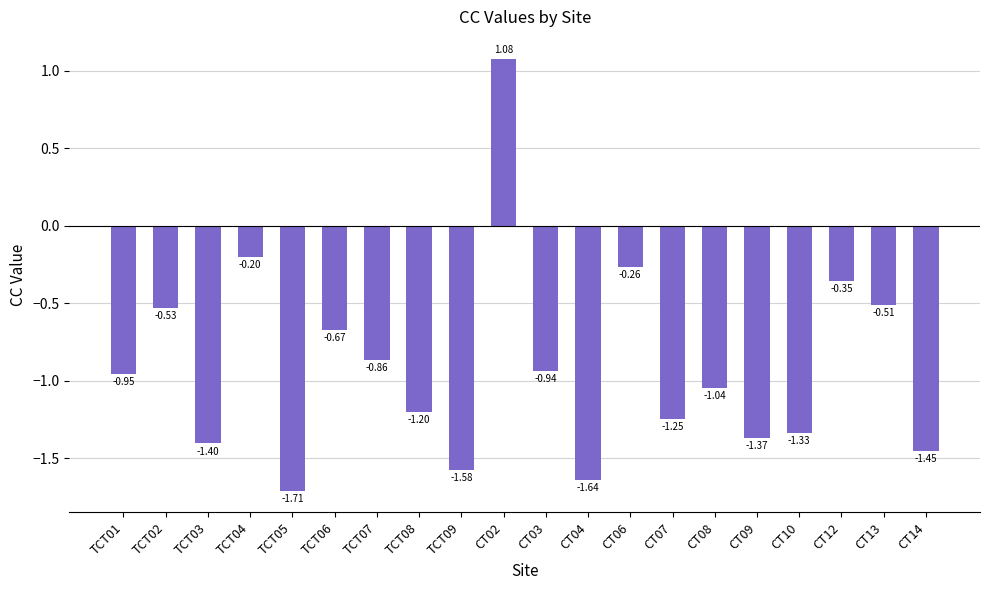

What is the difference between the maximum and minimum values?

2.8